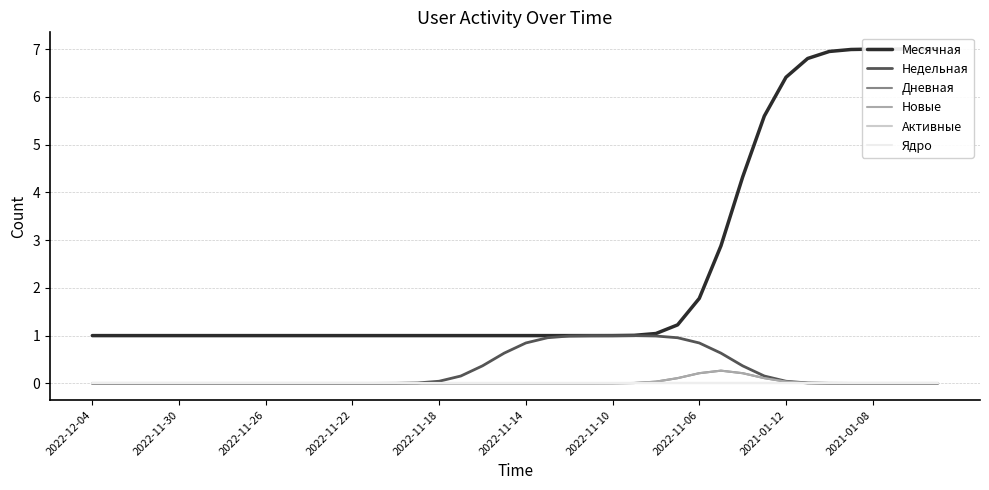

How many data points in Недельная are above 0?

23